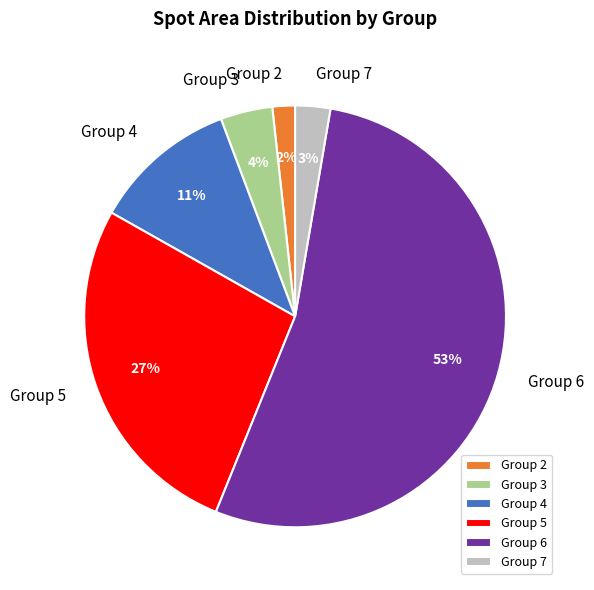

How many slices are in this pie chart?

6